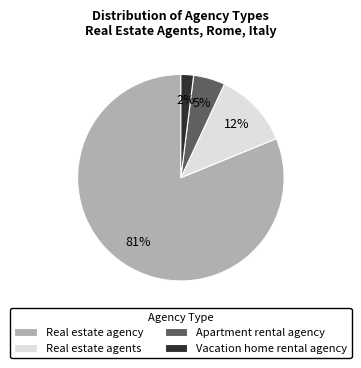

Count the number of slices in the pie.

4